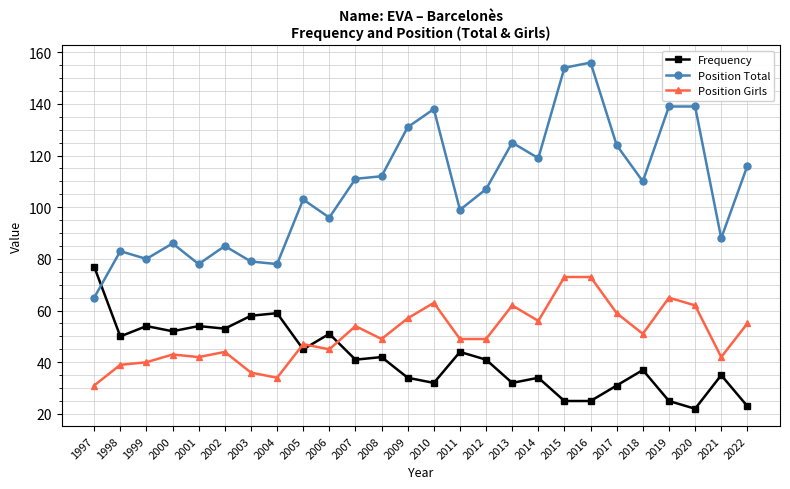

What is the value of the Frequency point at the 22nd from the left?

37